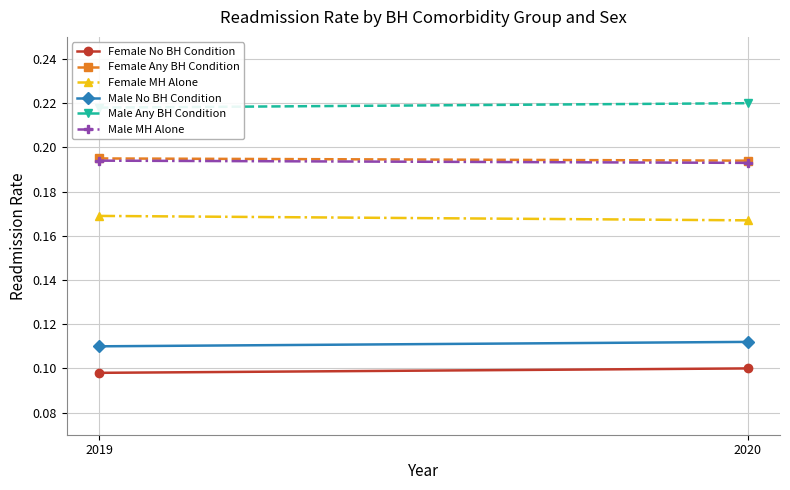

What is the value of the Male No BH Condition point at the 1st from the left?

0.1